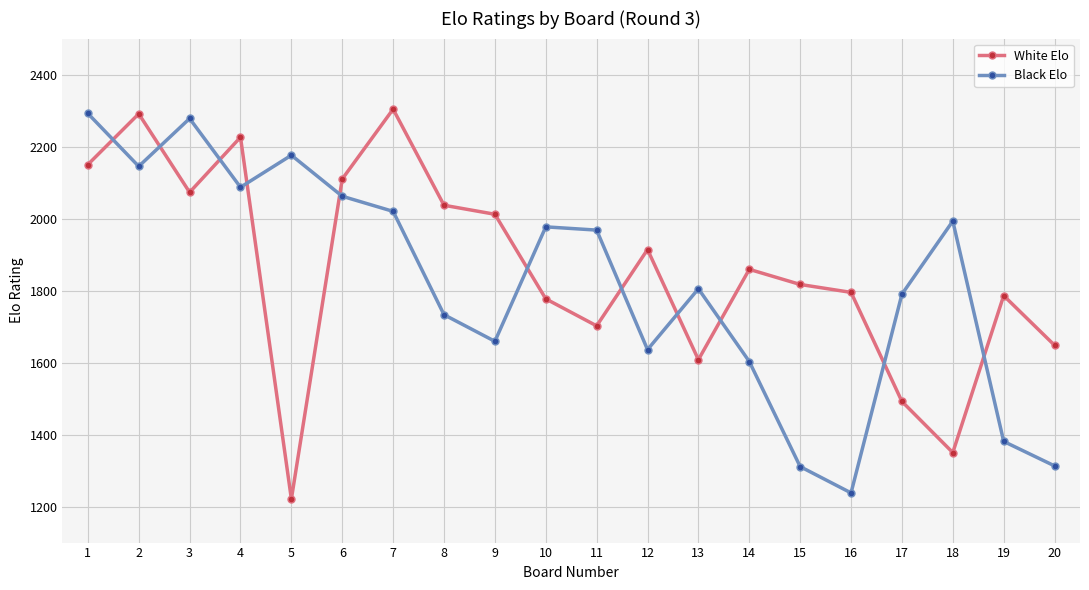

What is the minimum value for White Elo?

1221